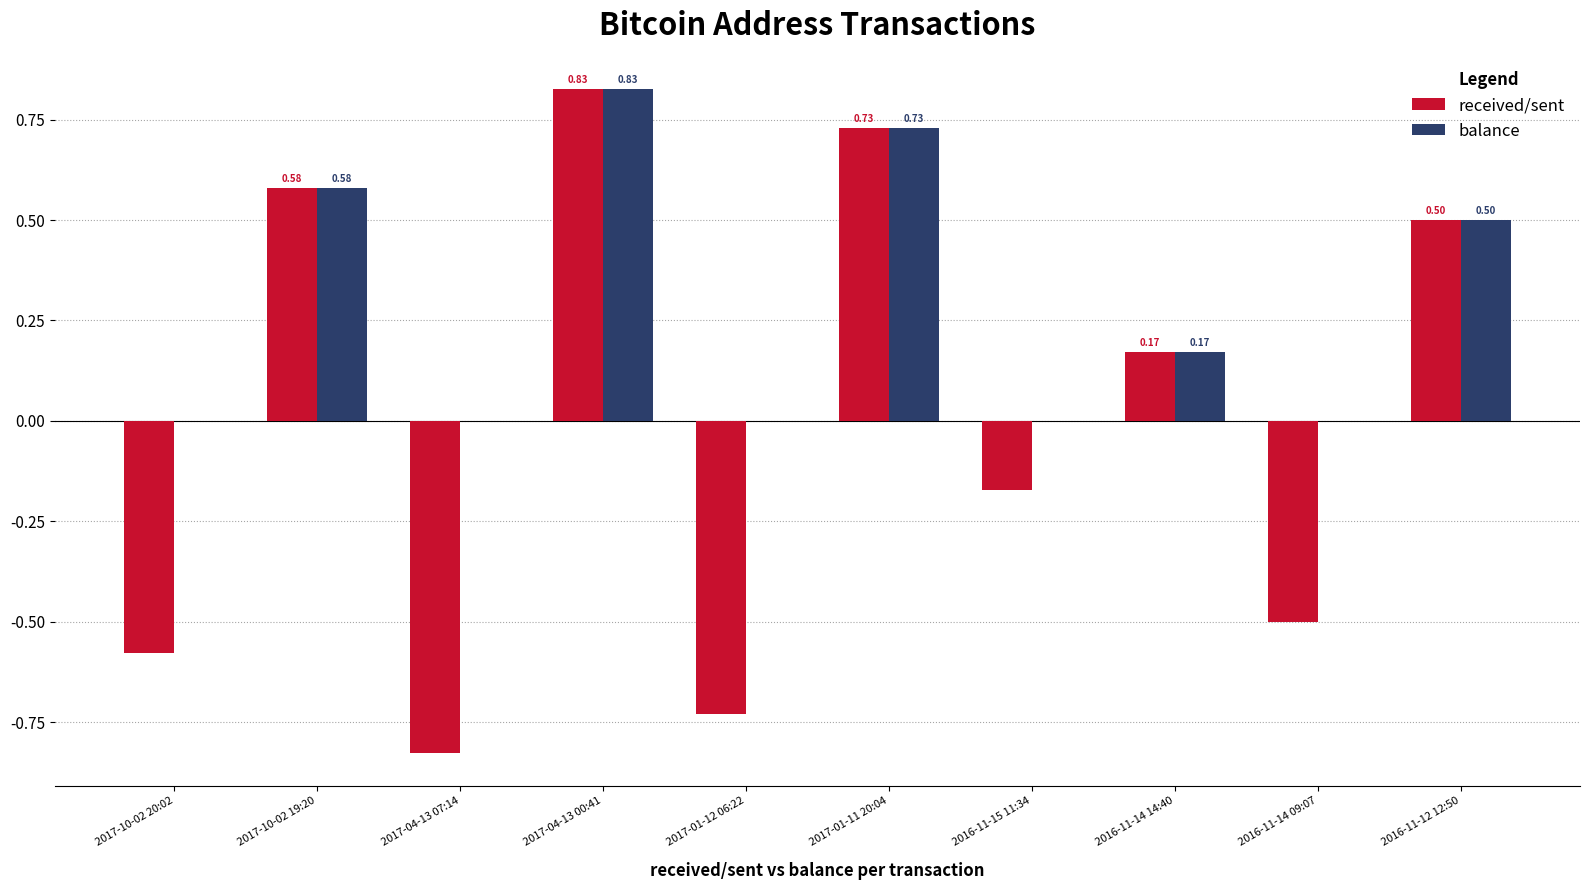

Which series has the largest total across all categories?

balance